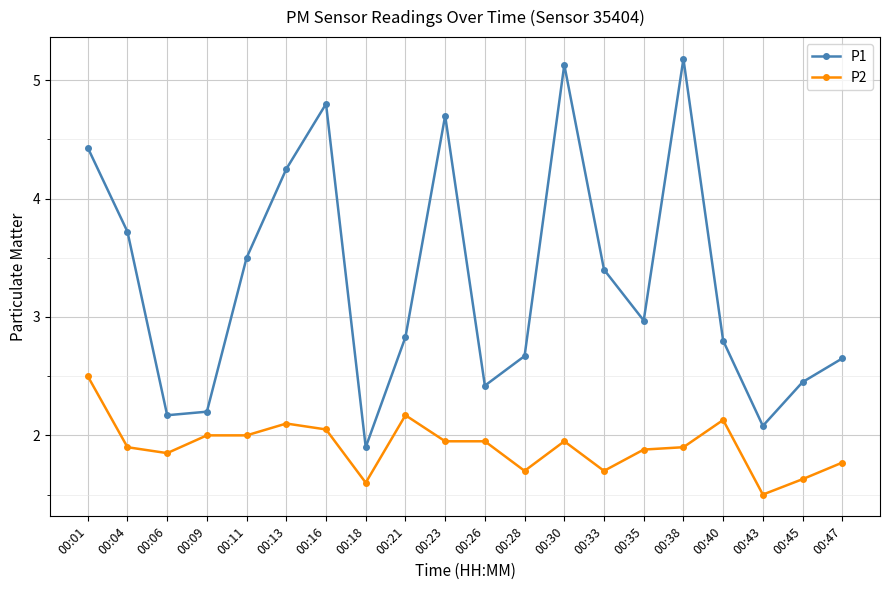

What are all the series names shown in the legend?

P1, P2